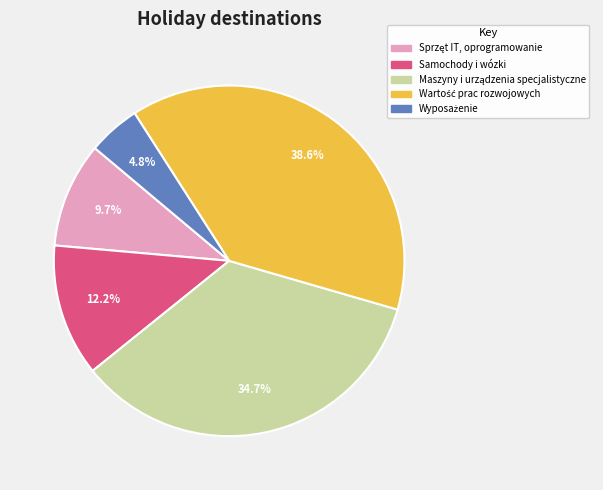

Is there any slice that represents more than half of the pie?

No